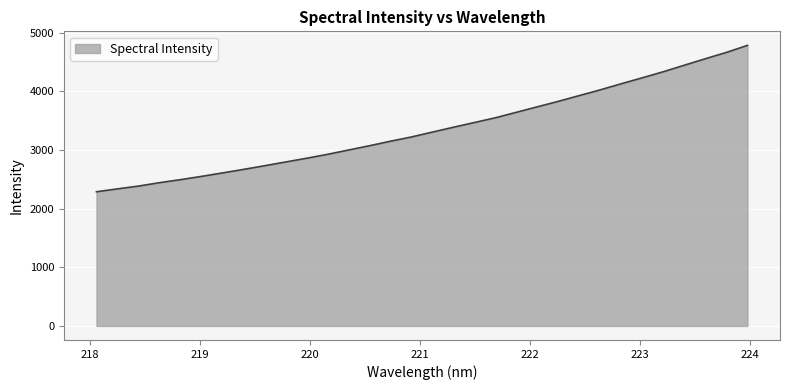

What is the difference between the maximum and minimum values?

2495.8